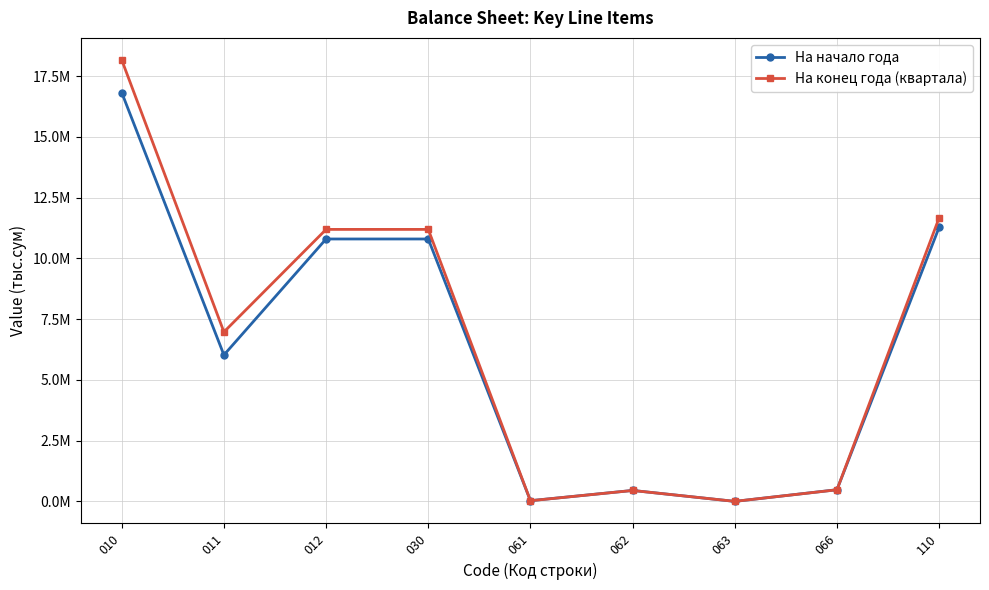

Does the chart have visible grid lines?

Yes